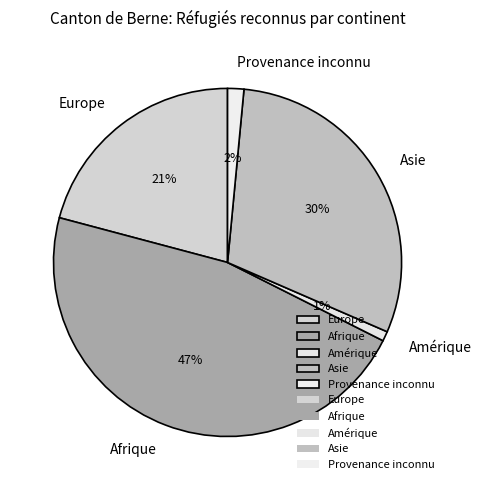

To the nearest percent, what portion does Provenance inconnu represent?

2%